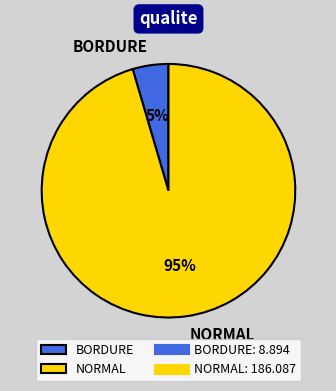

Is the sum of BORDURE and NORMAL greater than half?

Yes